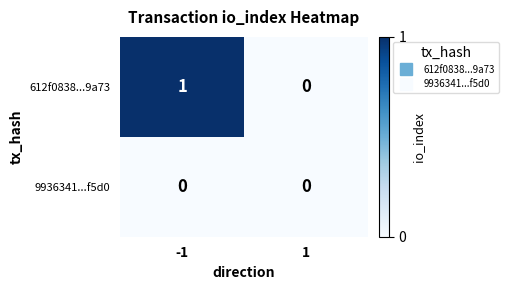

The 9936341...f5d0 series shows 0 at -1. True or false?

True